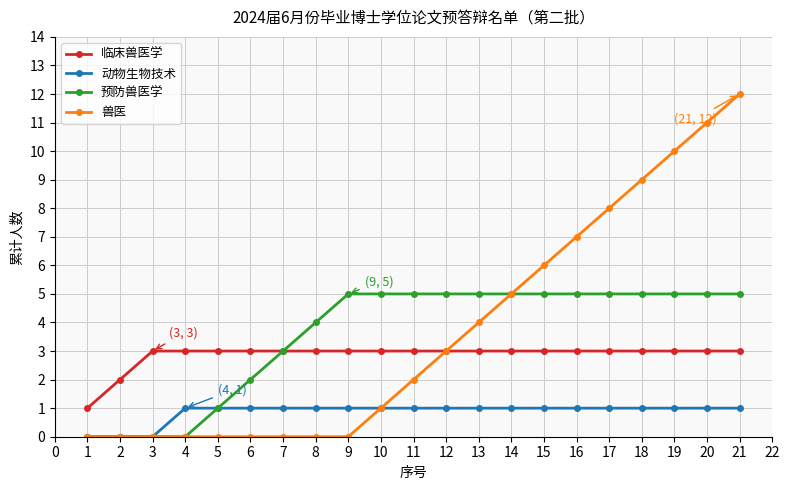

What is the sum of the 兽医 values at 11 and 10?

3